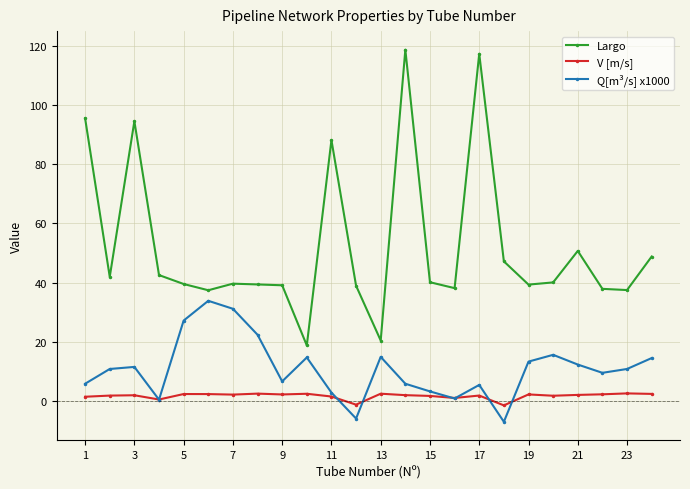

What are all the series names shown in the legend?

Largo, V [m/s], Q[m³/s] x1000